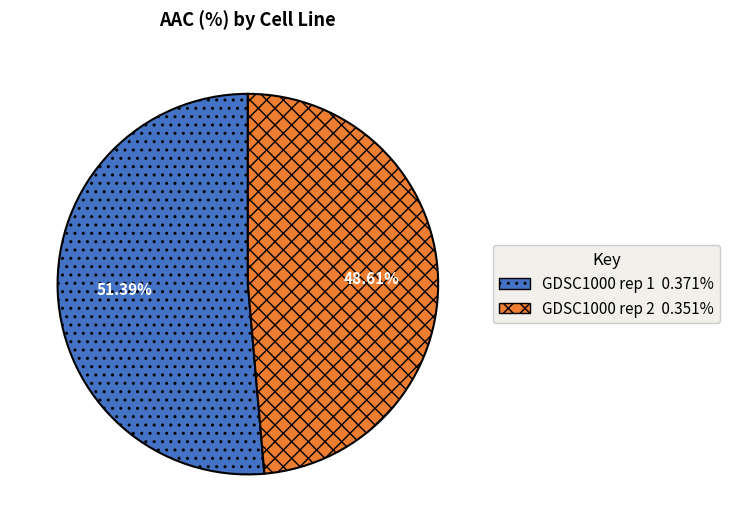

Rank the categories by value from lowest to highest.

GDSC1000 rep 2, GDSC1000 rep 1